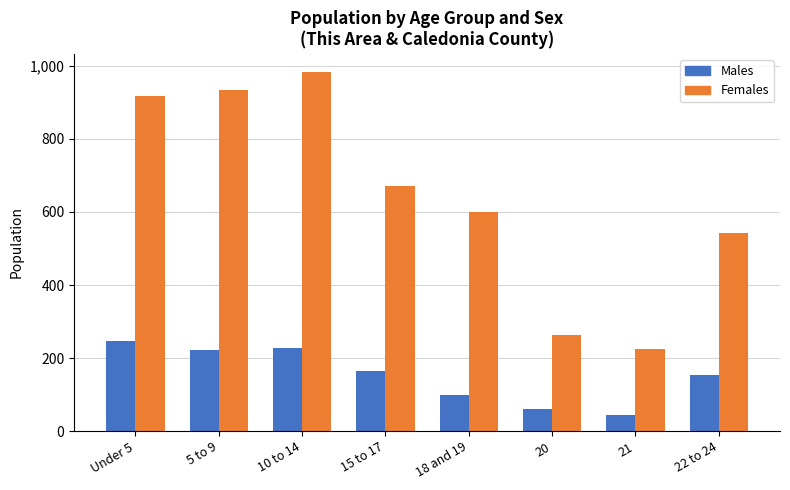

What is the sum of the Males values at 21 and 18 and 19?

144